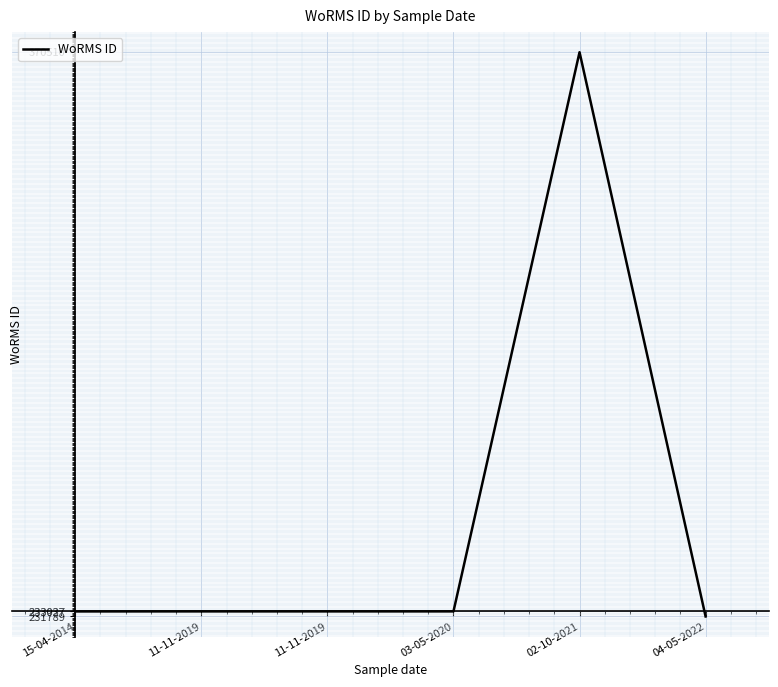

Count the number of categories in the chart.

6